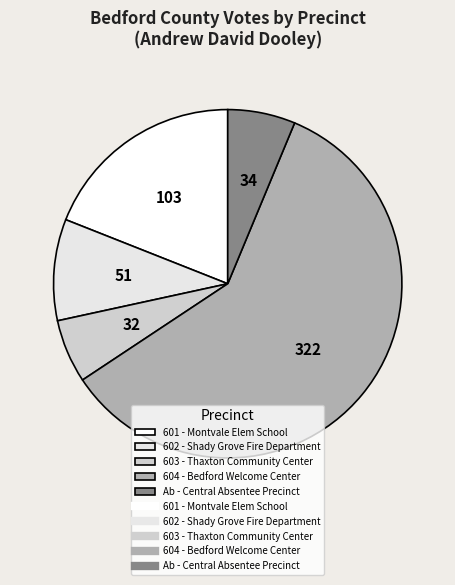

Which category has the biggest portion of the pie?

604 - Bedford Welcome Center